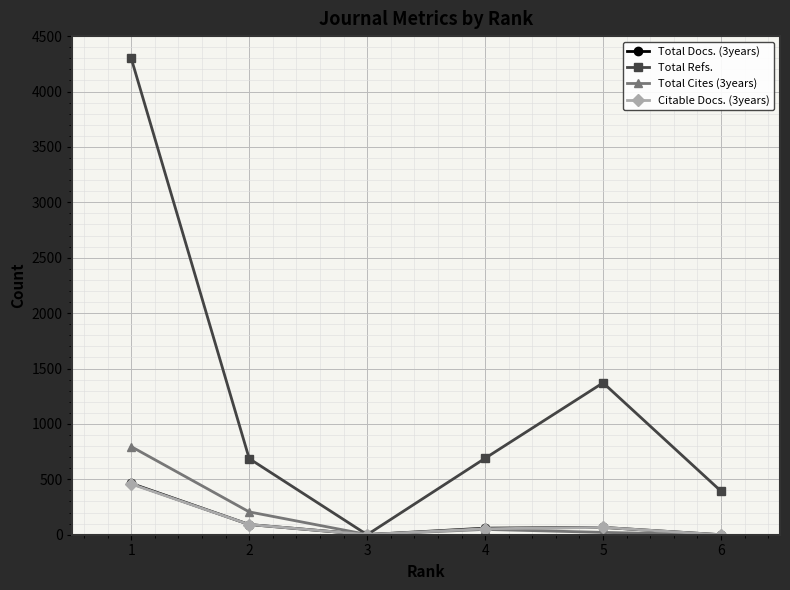

Which series changed the most between 2 and 6?

Total Refs.